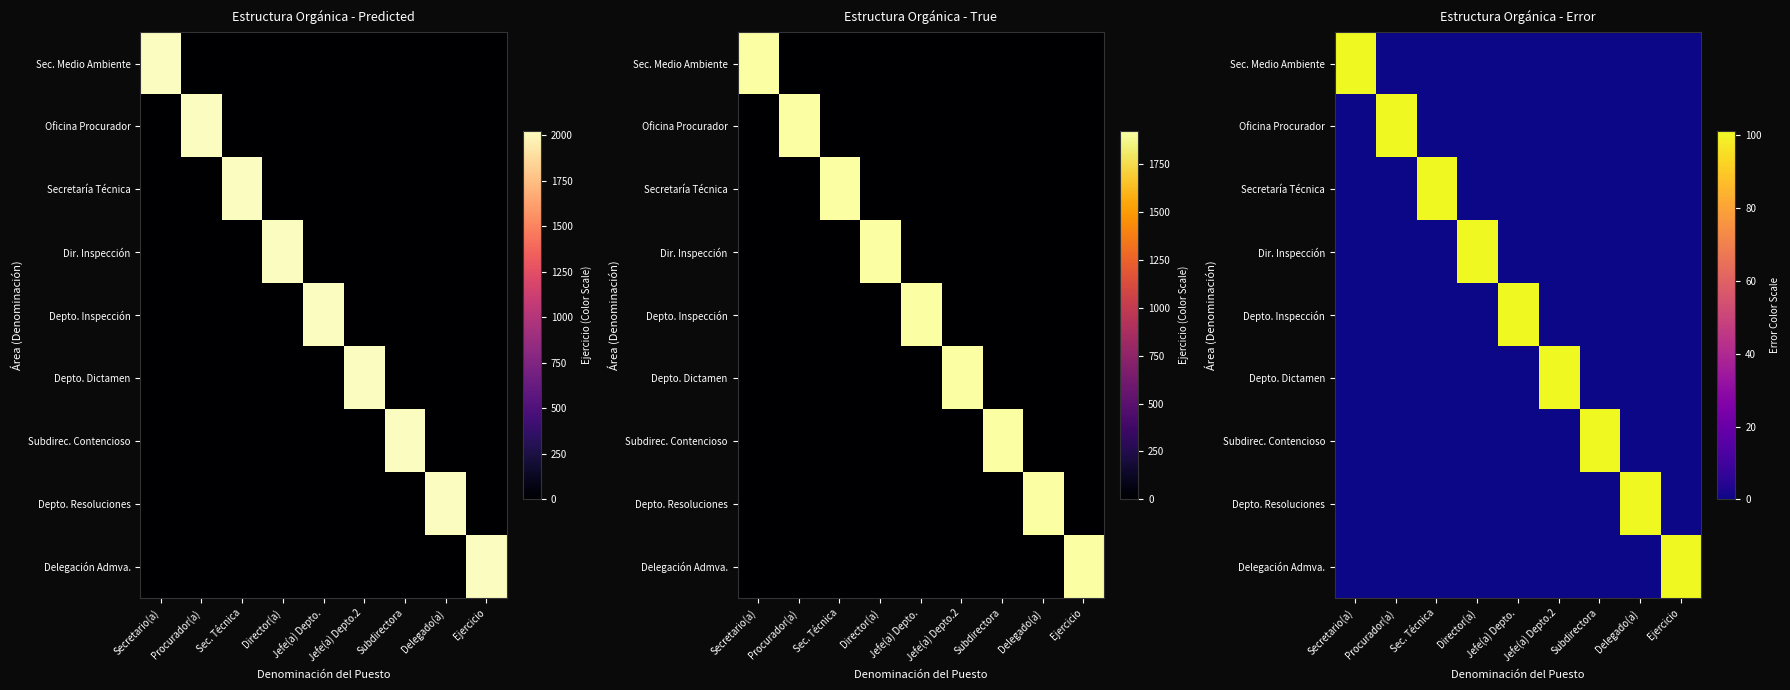

What is the total value across all series at Director(a)?

101.2